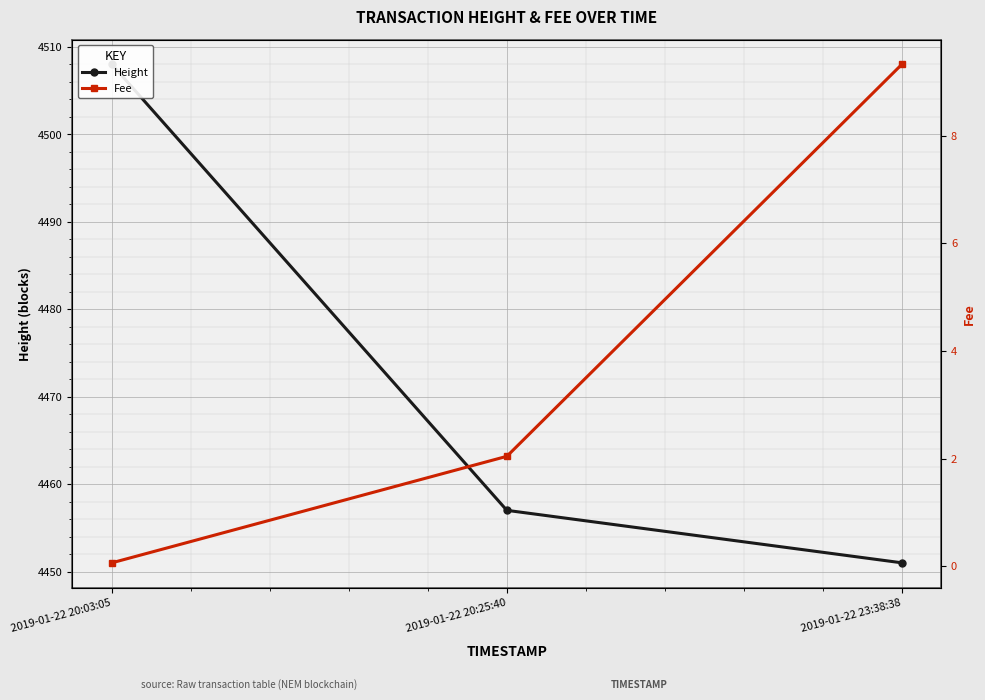

Which series has the largest range (max minus min)?

Height